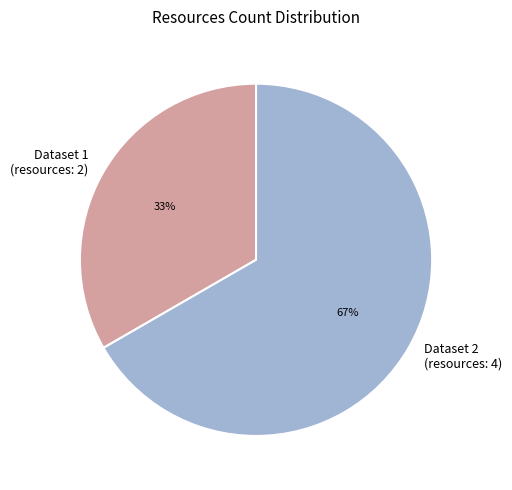

To the nearest percent, what is the average slice percentage?

50%